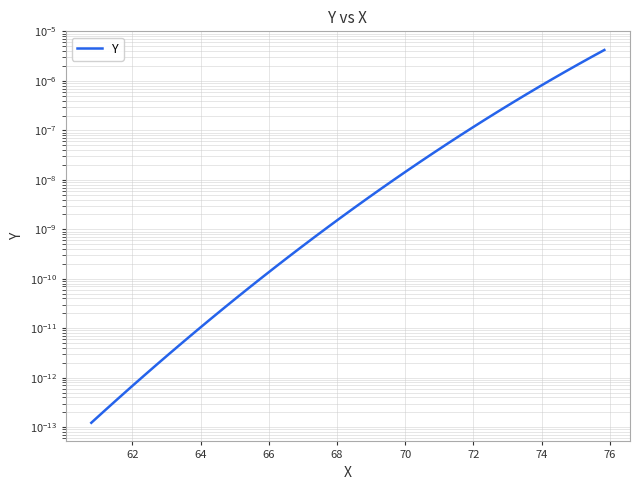

What is the label of the 33rd point from the right?

74